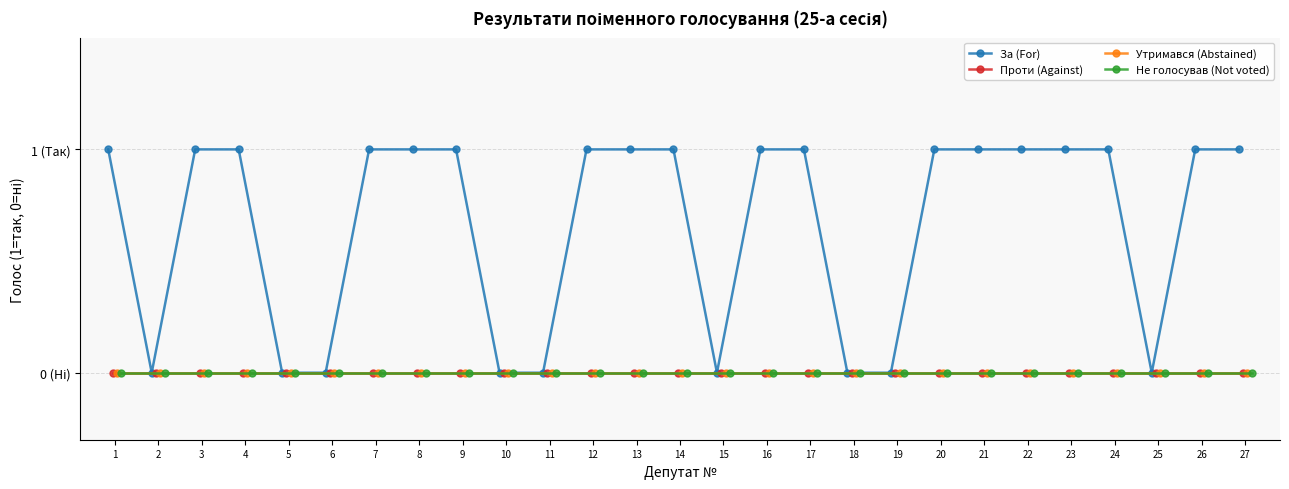

How many lines are shown in the chart?

4